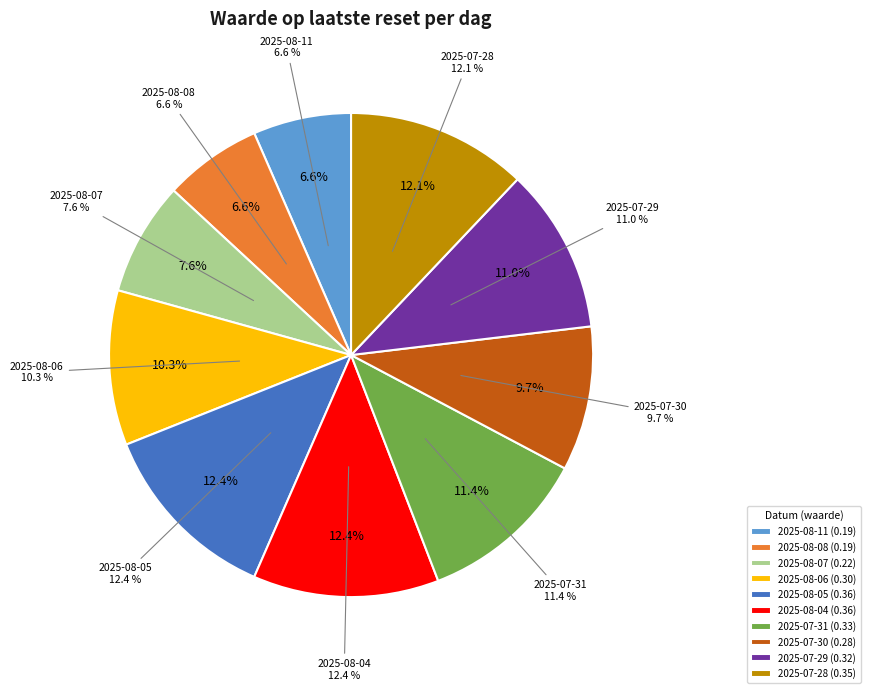

To the nearest percent, what portion does 2025-08-06 represent?

10%